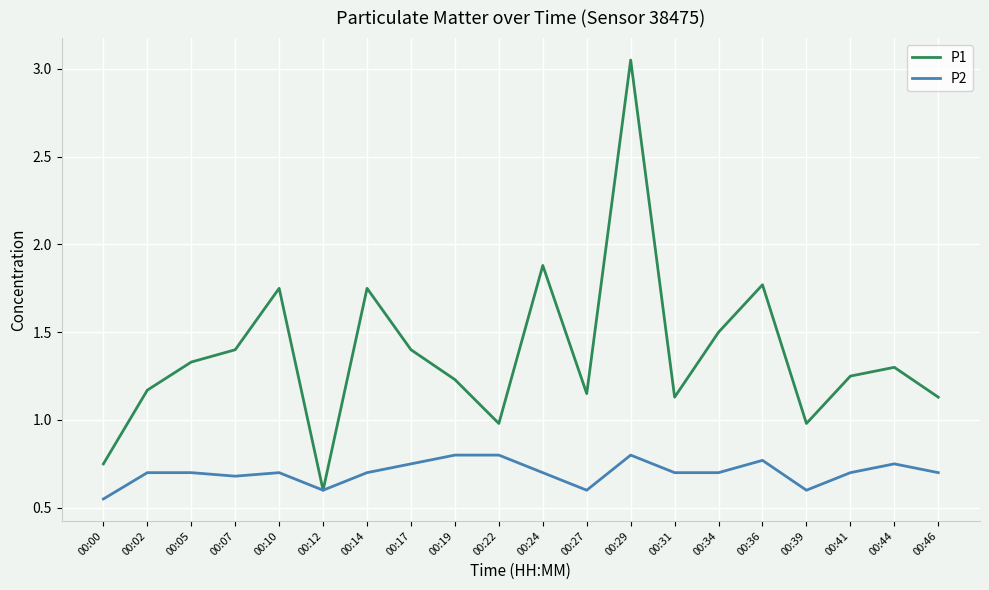

Rank the series at 00:24 from highest to lowest value.

P1, P2